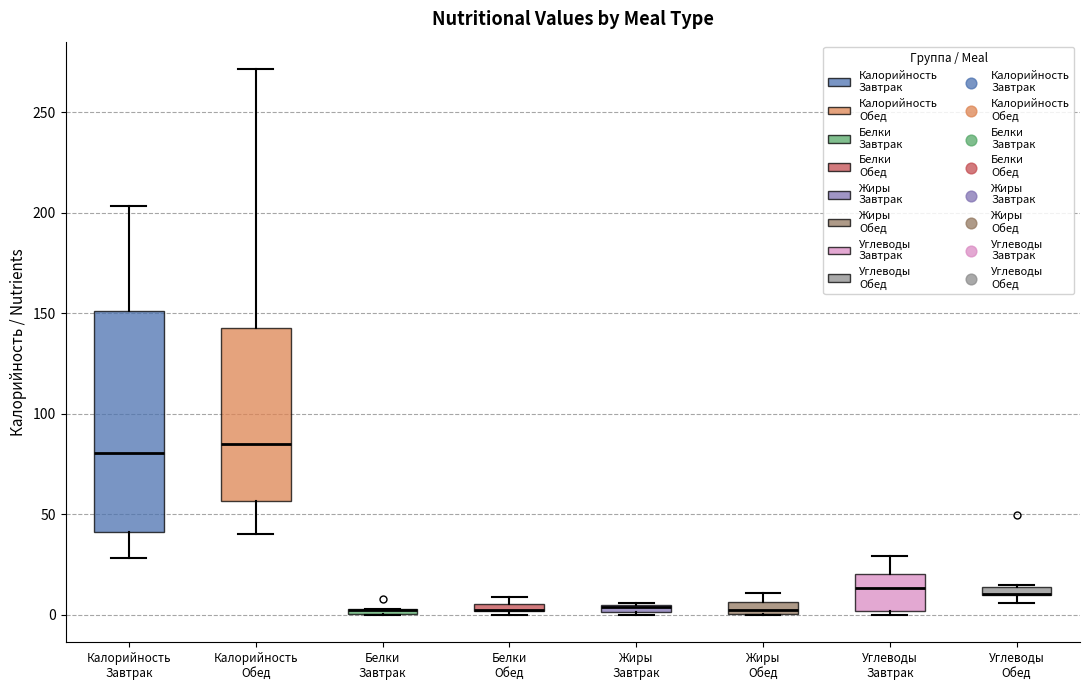

Comparing the boxes themselves (not the whiskers), which one is the tallest?

Калорийность Завтрак